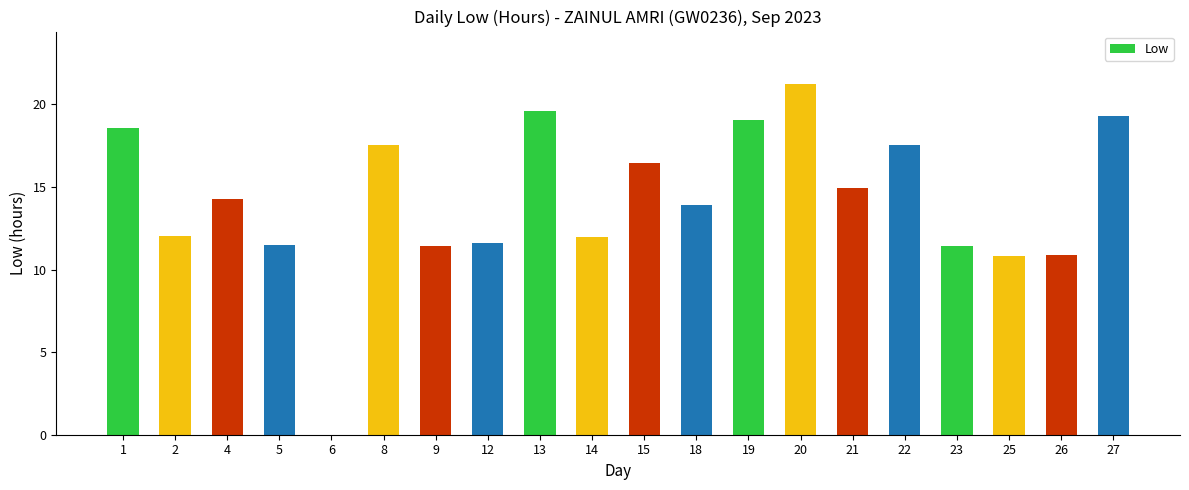

What is the sum of the values at 2 and 14?

24.0